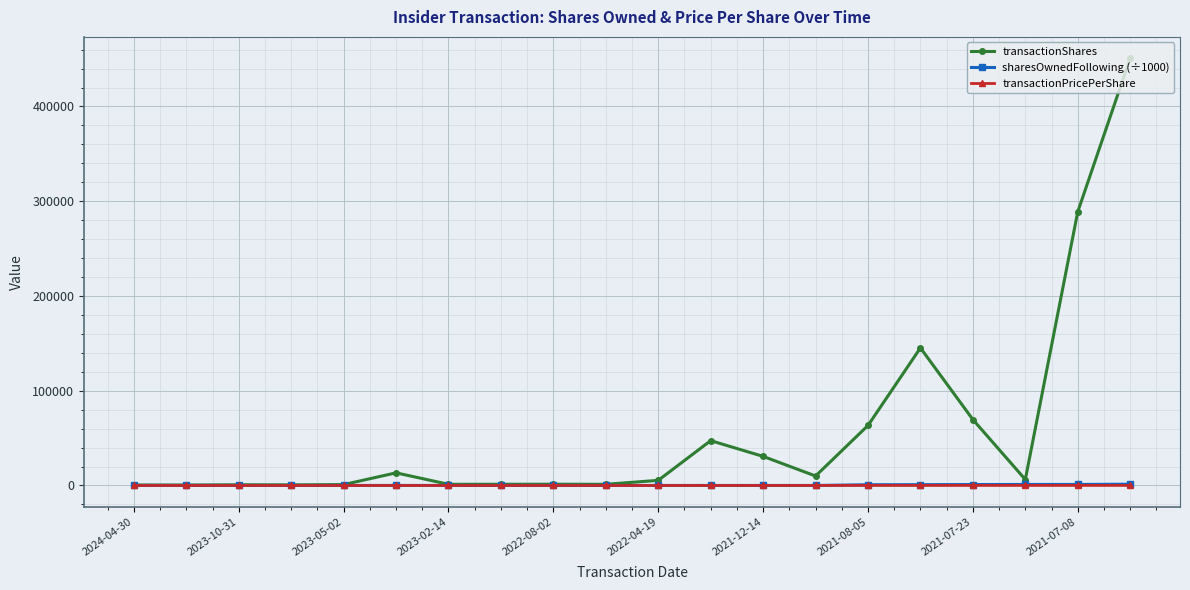

What is the highest value of the transactionShares series?

450900.0